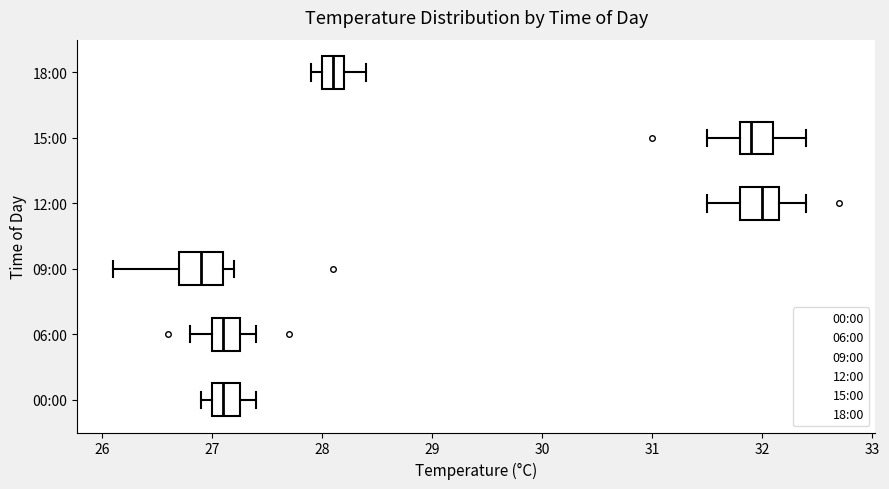

Which box's median line is the furthest to the left?

09:00